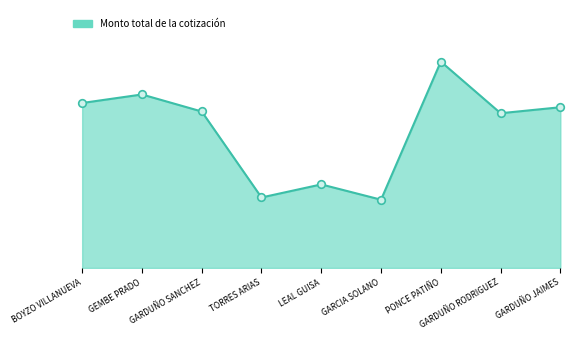

Approximately how many times larger is the value at PONCE PATIÑO compared to GARCIA SOLANO?

3.0